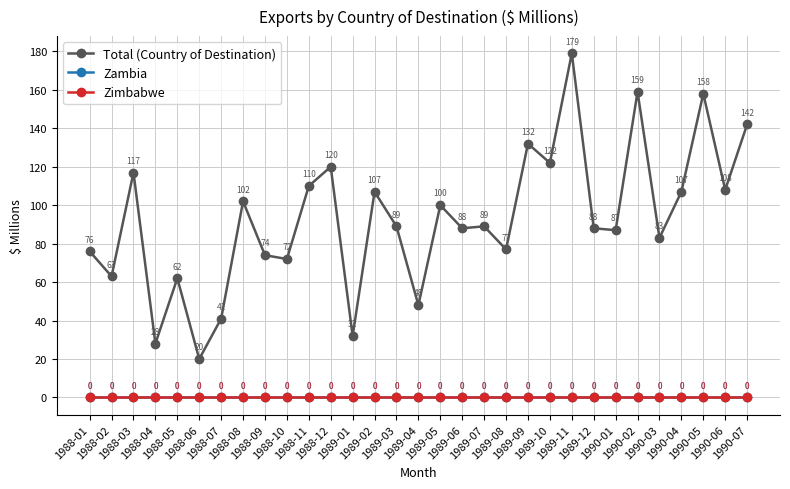

Does the chart display data point markers on the line(s)?

Yes